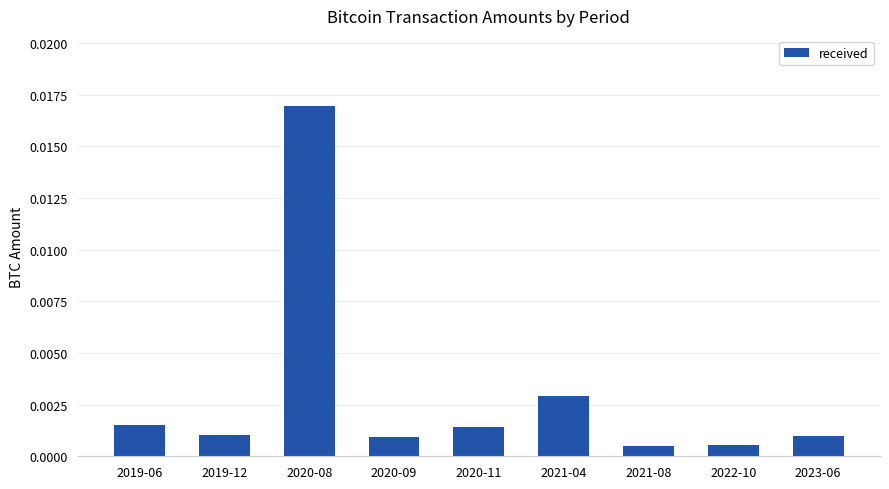

What is the label of the 4th bar from the right?

2021-04